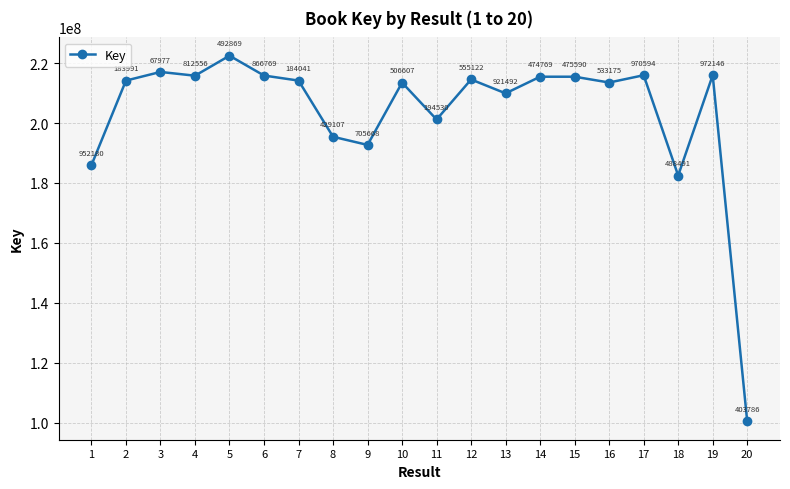

Is this an area chart (filled region under the line)?

No